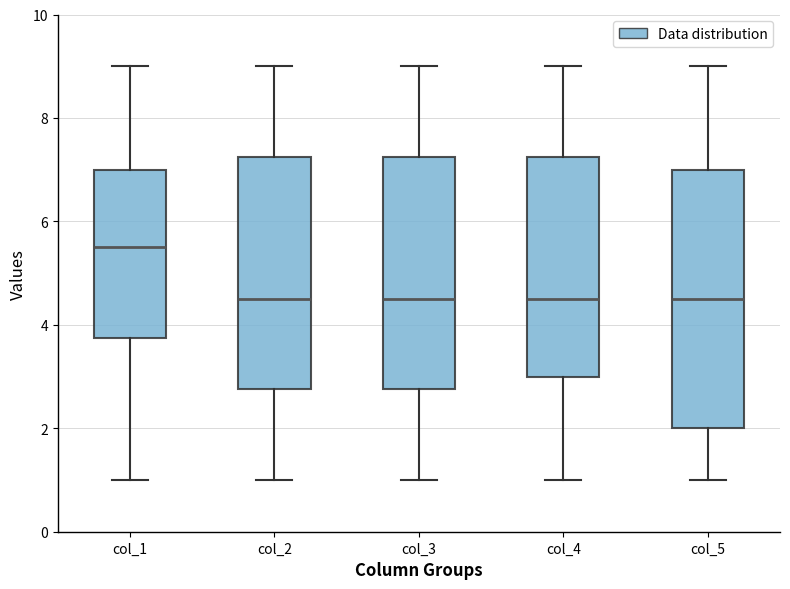

Reading left to right, transcribe this box plot: for each box, give where its median line is, the range the box spans, and where its two whiskers end, as read against the y-axis. The values are not printed on the chart, so give them approximately, as read against the axis.

col_1: median 5.6, box 3.8 to 7.0, whiskers 1.0 to 9.0
col_2: median 4.6, box 2.8 to 7.2, whiskers 1.0 to 9.0
col_3: median 4.6, box 2.8 to 7.2, whiskers 1.0 to 9.0
col_4: median 4.6, box 3.0 to 7.2, whiskers 1.0 to 9.0
col_5: median 4.6, box 2.0 to 7.0, whiskers 1.0 to 9.0